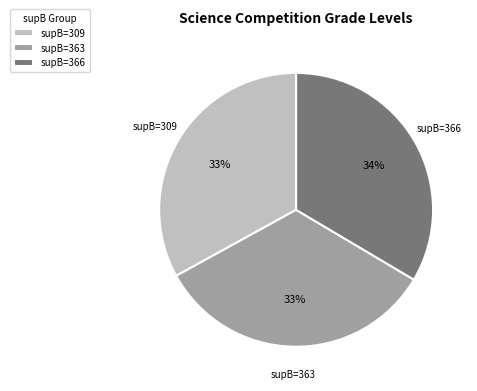

Count the number of slices in the pie.

3